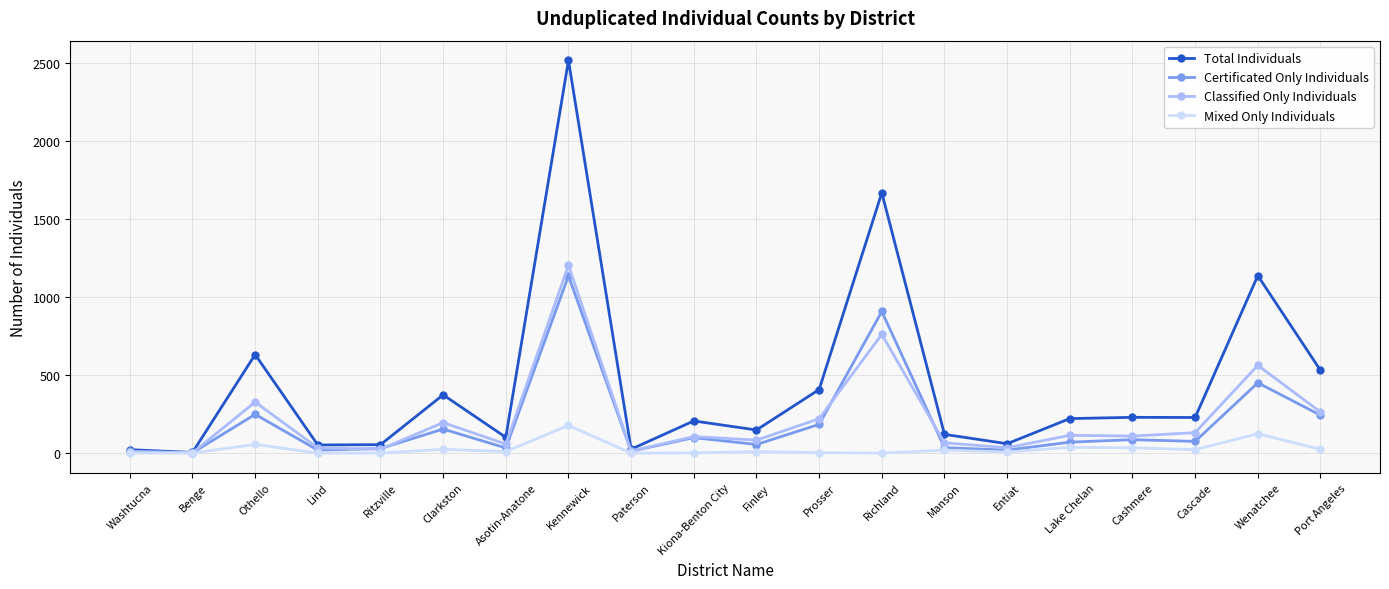

Does the chart display data point markers on the line(s)?

Yes